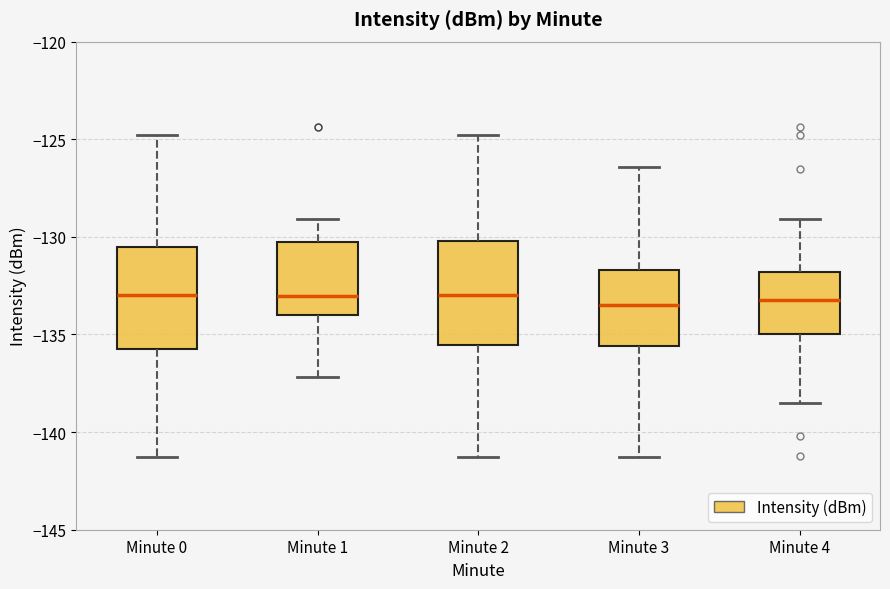

Reading left to right, transcribe this box plot: for each box, give where its median line is, the range the box spans, and where its two whiskers end, as read against the y-axis. The values are not printed on the chart, so give them approximately, as read against the axis.

Minute 0: median -133.0, box -135.5 to -130.5, whiskers -141.5 to -125.0
Minute 1: median -133.0, box -134.0 to -130.5, whiskers -137.0 to -129.0
Minute 2: median -133.0, box -135.5 to -130.0, whiskers -141.5 to -125.0
Minute 3: median -133.5, box -135.5 to -131.5, whiskers -141.5 to -126.5
Minute 4: median -133.0, box -135.0 to -132.0, whiskers -138.5 to -129.0